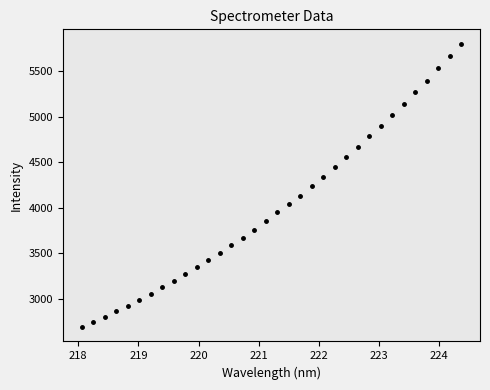

What is the range of Y values (max minus min)?

3122.0